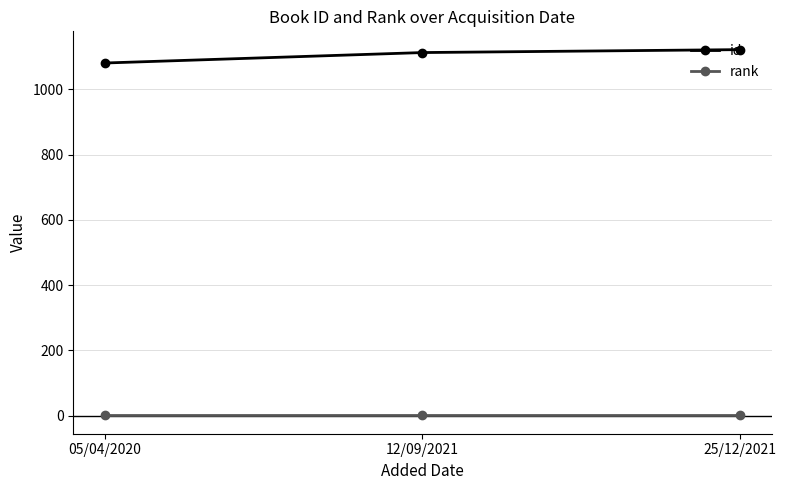

What is the maximum value shown in the chart?

1122